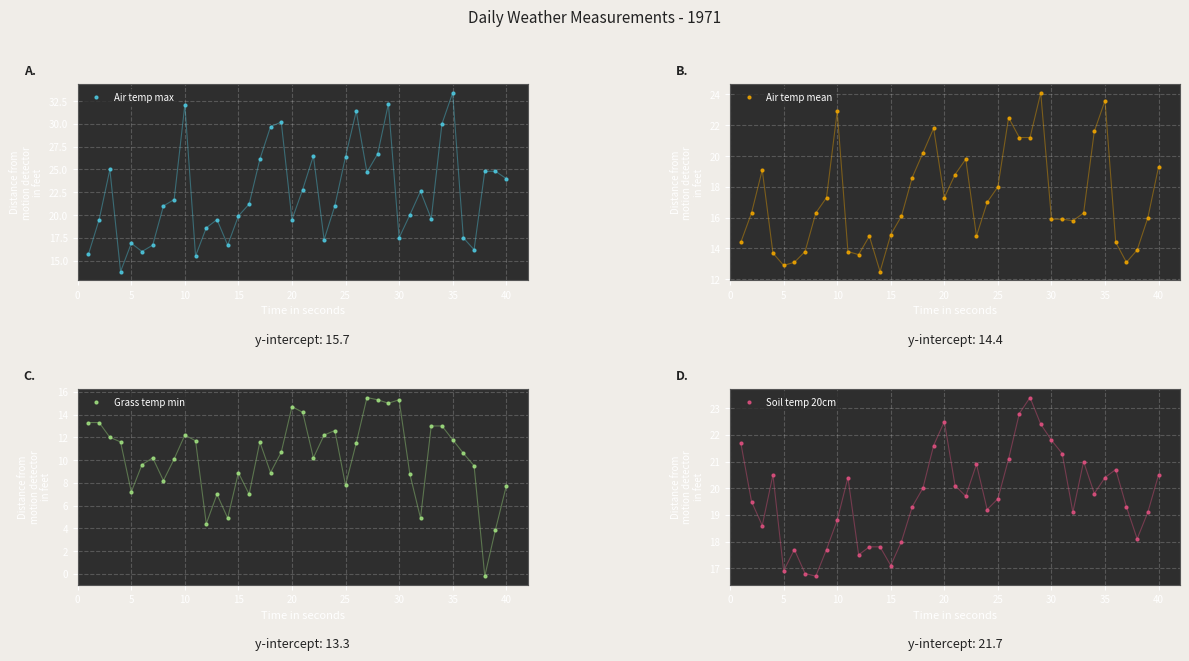

Reading left to right, extract all data points from this chart.

Air temp max: 15.7	19.5	25.0	13.8	16.9	16.0	16.7	21.0	21.7	32.1	15.5	18.6	19.5	16.7	19.9	21.2	26.1	29.7	30.2	19.5	22.8	26.5	17.3	21.0	26.4	31.4	24.7	26.7	32.2	17.5	20.0	22.6	19.6	30.0	33.4	17.5	16.2	24.8	24.8	24.0
Air temp mean: 14.4	16.3	19.1	13.7	12.9	13.1	13.8	16.3	17.3	22.9	13.8	13.6	14.8	12.5	14.9	16.1	18.6	20.2	21.8	17.3	18.8	19.8	14.8	17.0	18.0	22.5	21.2	21.2	24.1	15.9	15.9	15.8	16.3	21.6	23.6	14.4	13.1	13.9	16.0	19.3
Grass temp min: 13.3	13.3	12.0	11.6	7.2	9.6	10.2	8.2	10.1	12.2	11.7	4.4	7.0	4.9	8.9	7.0	11.6	8.9	10.7	14.7	14.2	10.2	12.2	12.6	7.8	11.5	15.5	15.3	15.0	15.3	8.8	4.9	13.0	13.0	11.8	10.6	9.5	-0.2	3.9	7.7
Soil temp 20cm: 21.7	19.5	18.6	20.5	16.9	17.7	16.8	16.7	17.7	18.8	20.4	17.5	17.8	17.8	17.1	18.0	19.3	20.0	21.6	22.5	20.1	19.7	20.9	19.2	19.6	21.1	22.8	23.4	22.4	21.8	21.3	19.1	21.0	19.8	20.4	20.7	19.3	18.1	19.1	20.5